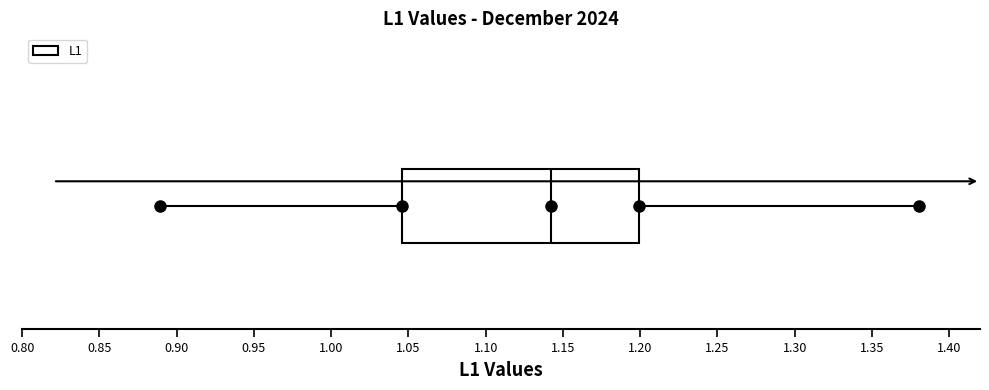

Where is the left edge of the box on the x-axis? The values are not printed on the chart, so give them approximately, as read against the axis.

1.045